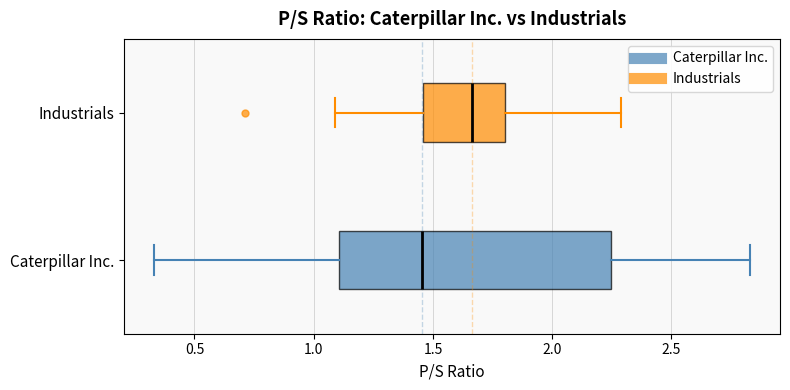

Reading bottom to top, read every box against the x-axis: the position of its median line, the range the box covers, and the ends of its whiskers. The values are not printed on the chart, so give them approximately, as read against the axis.

Caterpillar Inc.: median 1.45, box 1.10 to 2.25, whiskers 0.35 to 2.85
Industrials: median 1.65, box 1.45 to 1.80, whiskers 1.10 to 2.30